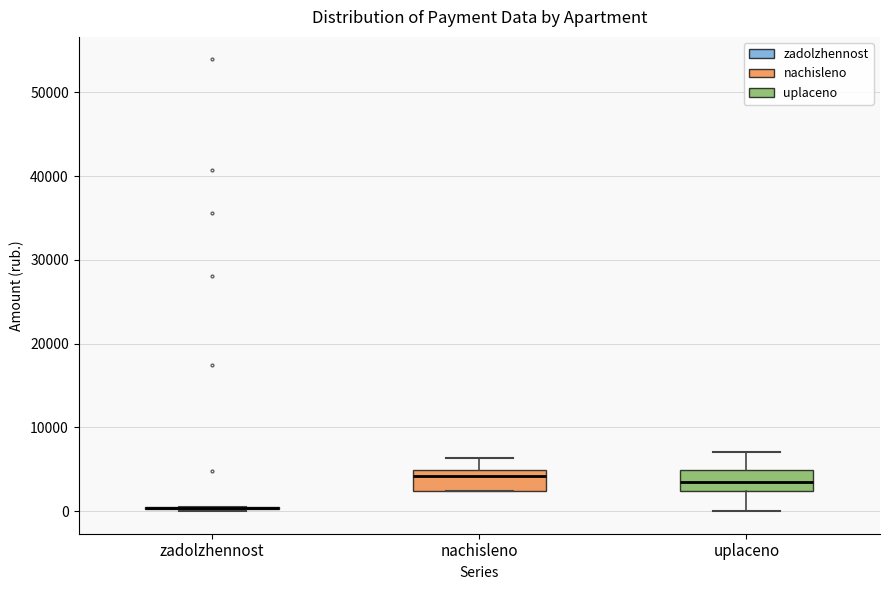

Reading left to right, transcribe this box plot: for each box, give where its median line is, the range the box spans, and where its two whiskers end, as read against the y-axis. The values are not printed on the chart, so give them approximately, as read against the axis.

zadolzhennost: box collapsed to a line at 0, whiskers 0 to 1000
nachisleno: median 4000, box 2000 to 5000, whiskers 2000 to 6000
uplaceno: median 3000, box 2000 to 5000, whiskers 0 to 7000